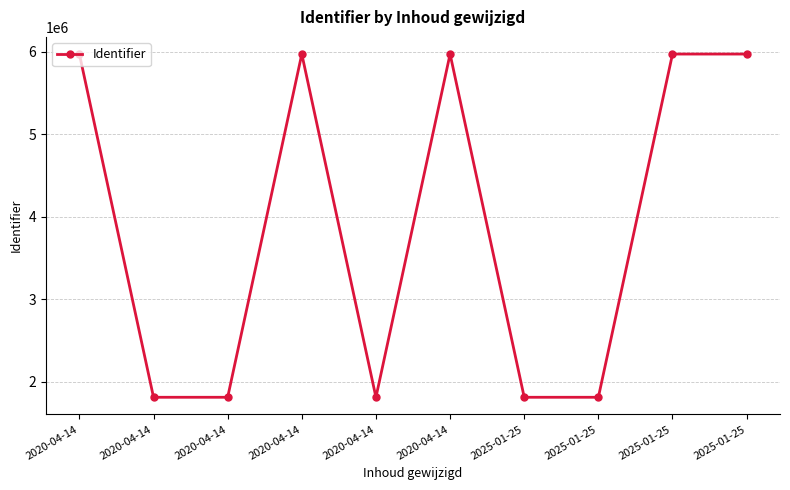

True or false: there are more than 0 points higher than both neighbors.

True